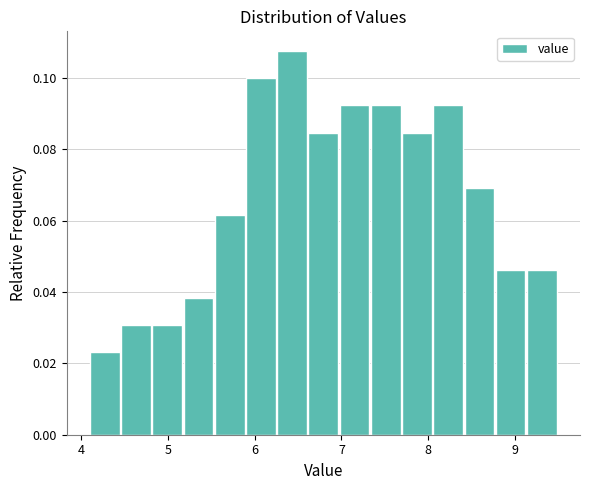

Read against the x-axis, roughly where is the centre of the tallest bar?

6.4